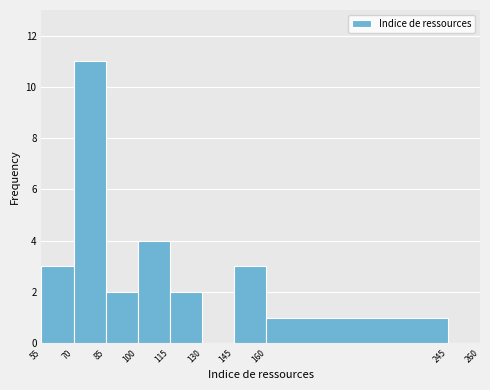

Reading left to right, transcribe this chart: for each bar, give the range it covers on the x-axis and its height. The values are not printed on the chart, so give them approximately, as read against the axis.

55 to 70: 3
70 to 85: 11
85 to 100: 2
100 to 115: 4
115 to 130: 2
130 to 145: 0
145 to 160: 3
160 to 245: 1
245 to 260: 0